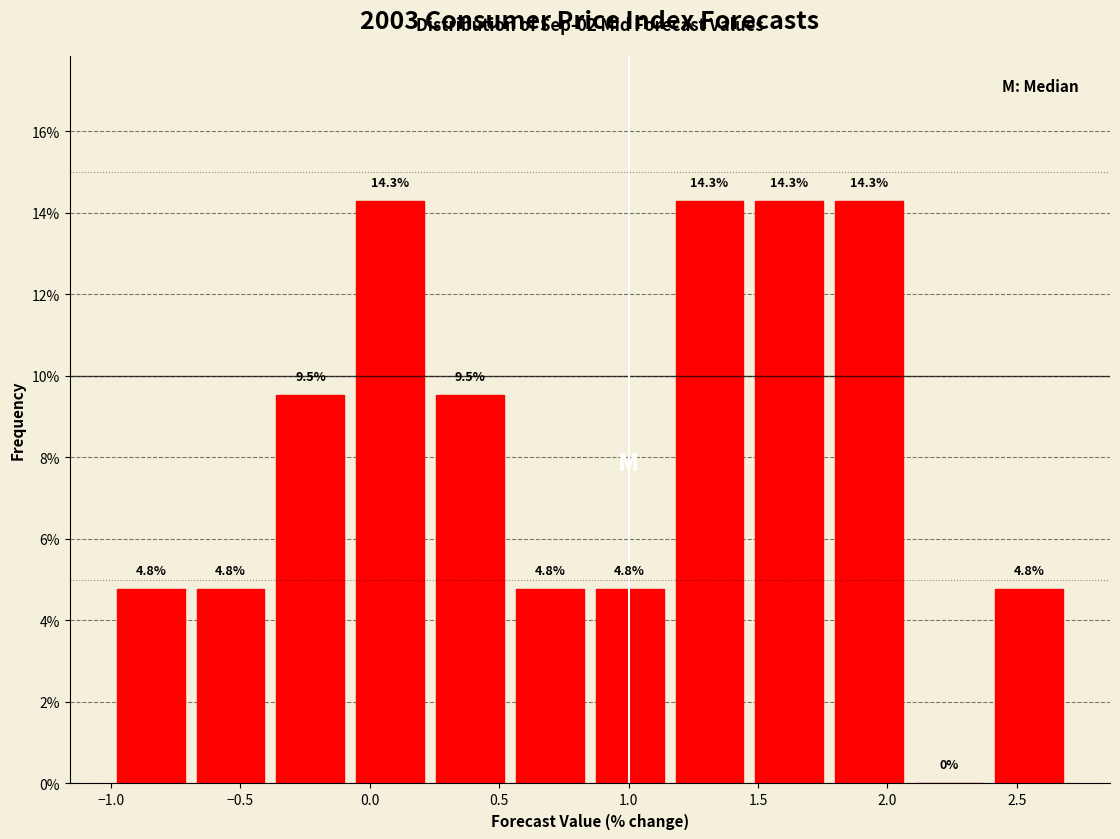

How tall is the bar that spans 0.85 to 1.15 on the x-axis? The bar edges are not printed on the chart, so give them approximately, as read against the axis.

4.8